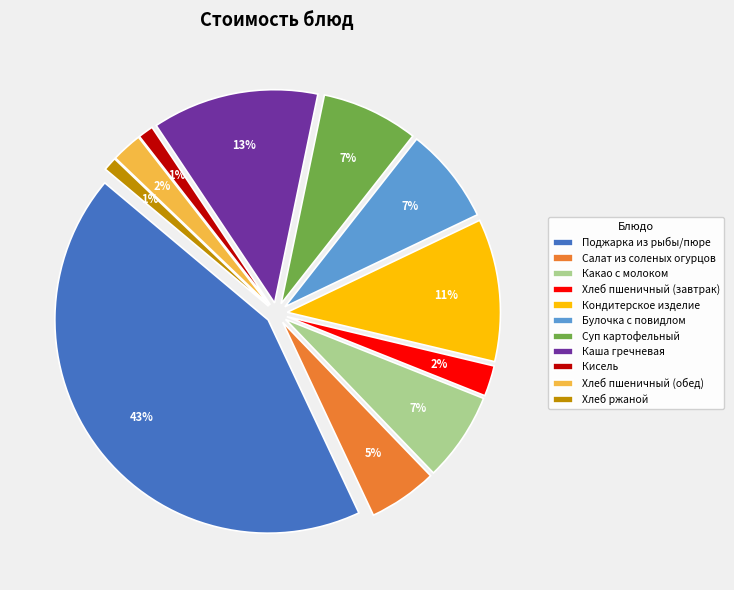

What is the smallest slice in the pie chart?

Хлеб ржаной